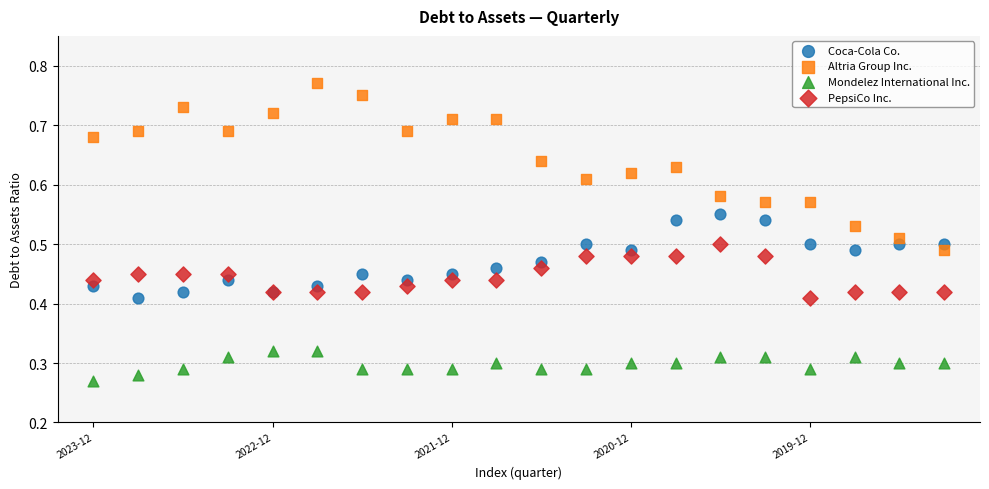

What are all the series names shown in the legend?

Coca-Cola Co., Altria Group Inc., Mondelez International Inc., PepsiCo Inc.